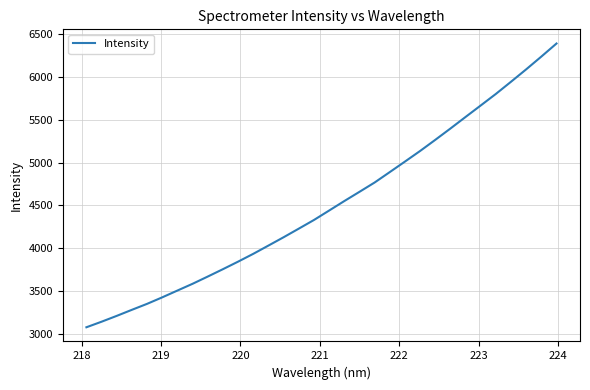

What is the maximum value shown in the chart?

6391.3